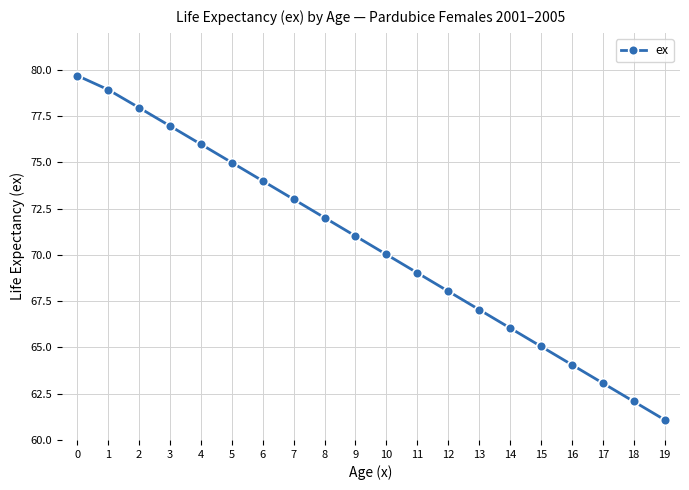

Reading left to right, transcribe all the data shown in this chart.

0=79.7	1=78.9	2=78.0	3=77.0	4=76.0	5=75.0	6=74.0	7=73.0	8=72.0	9=71.0	10=70.0	11=69.0	12=68.0	13=67.0	14=66.1	15=65.1	16=64.1	17=63.1	18=62.1	19=61.1